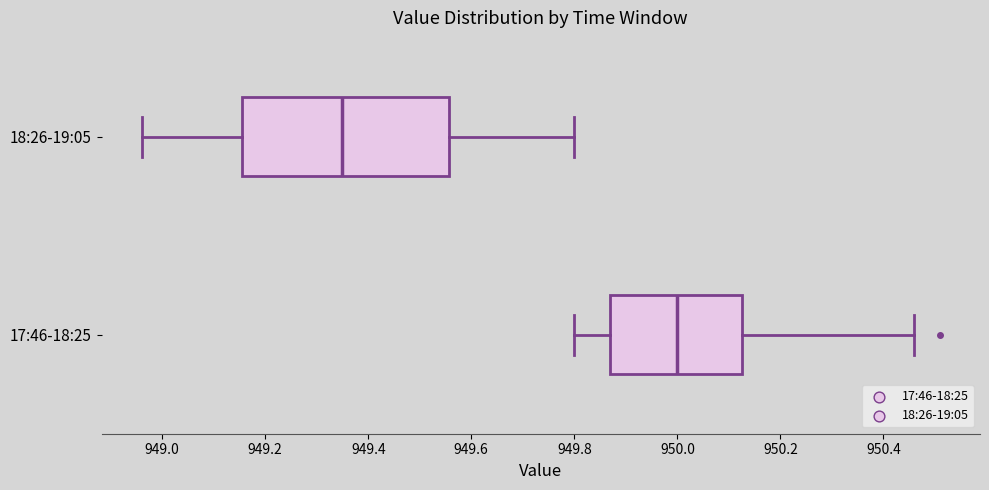

Which box's median line is the furthest to the right?

17:46-18:25